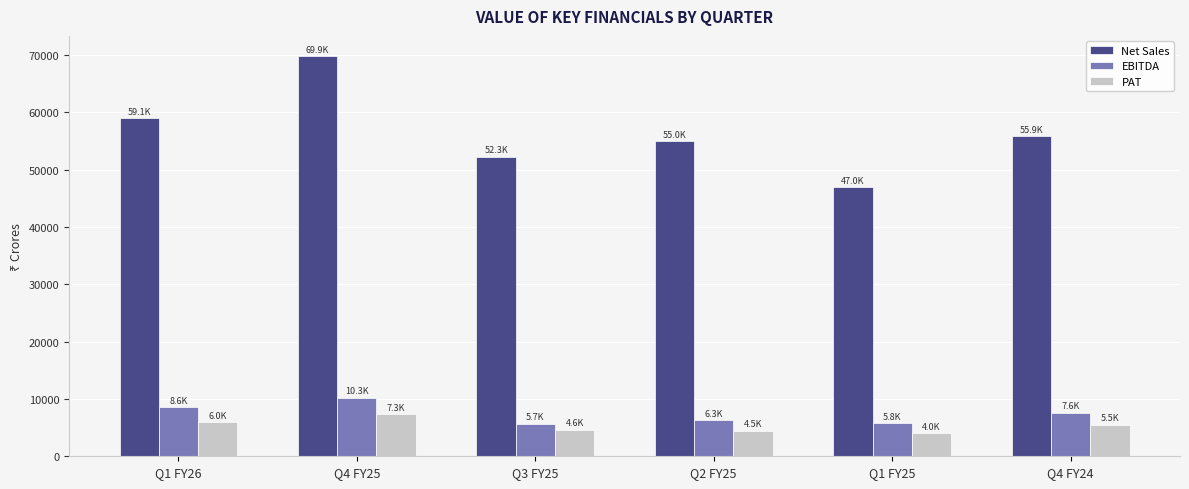

The value of EBITDA at Q4 FY24 is 7615.5. True or false?

True